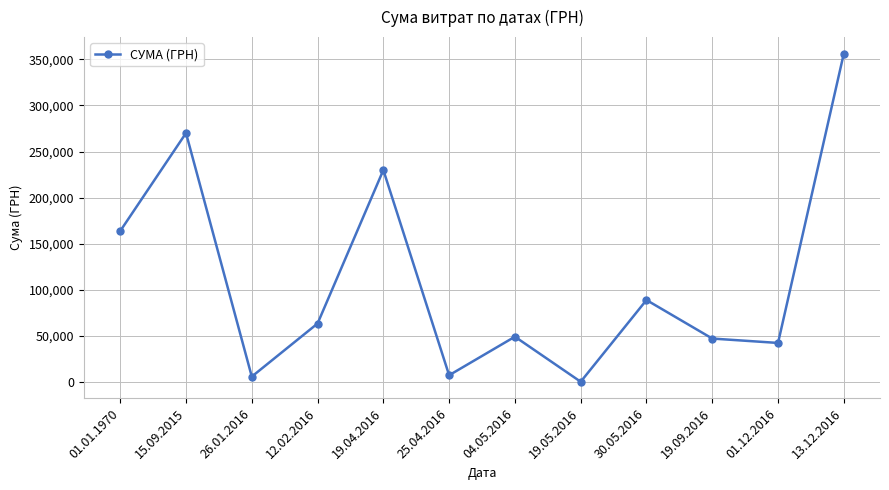

At which label is the value closest to 178415?

01.01.1970